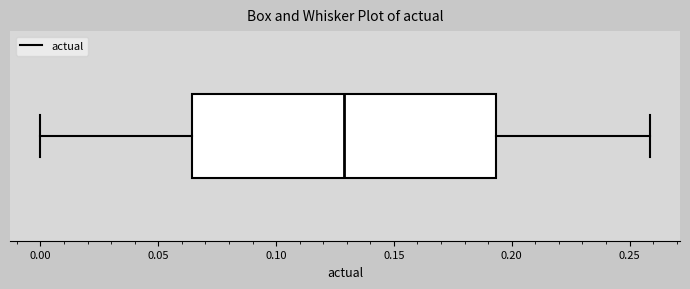

Transcribe this box plot: give where the median line is, the range the box spans, and where the two whiskers end, as read against the x-axis. The values are not printed on the chart, so give them approximately, as read against the axis.

median 0.130, box 0.065 to 0.195, whiskers 0.000 to 0.260